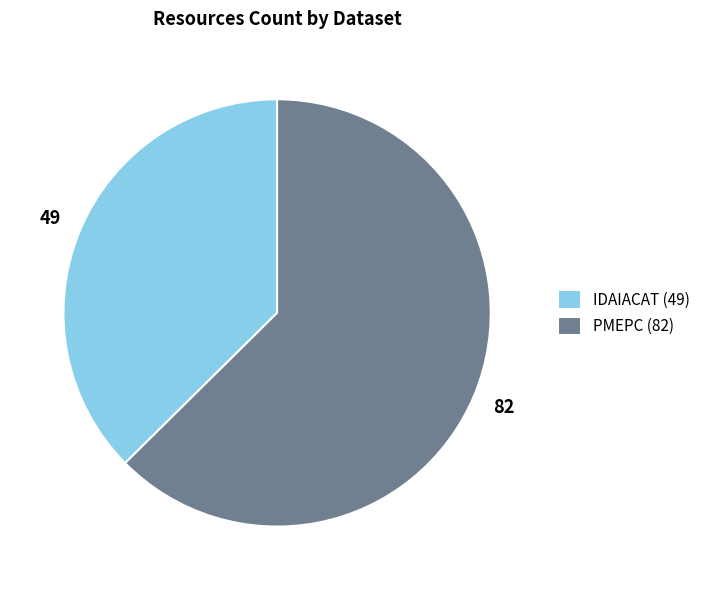

Rank the categories by value from lowest to highest.

IDAIACAT, PMEPC